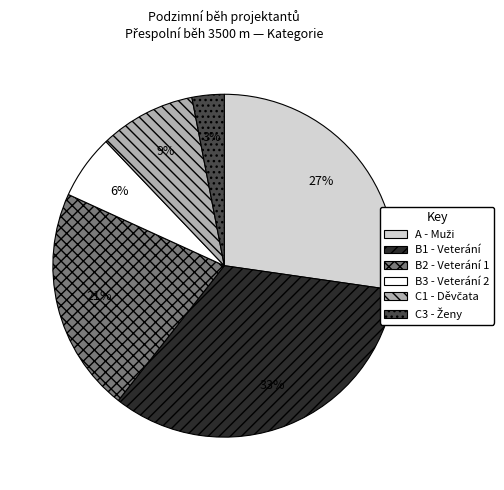

Is there any slice that represents more than half of the pie?

No